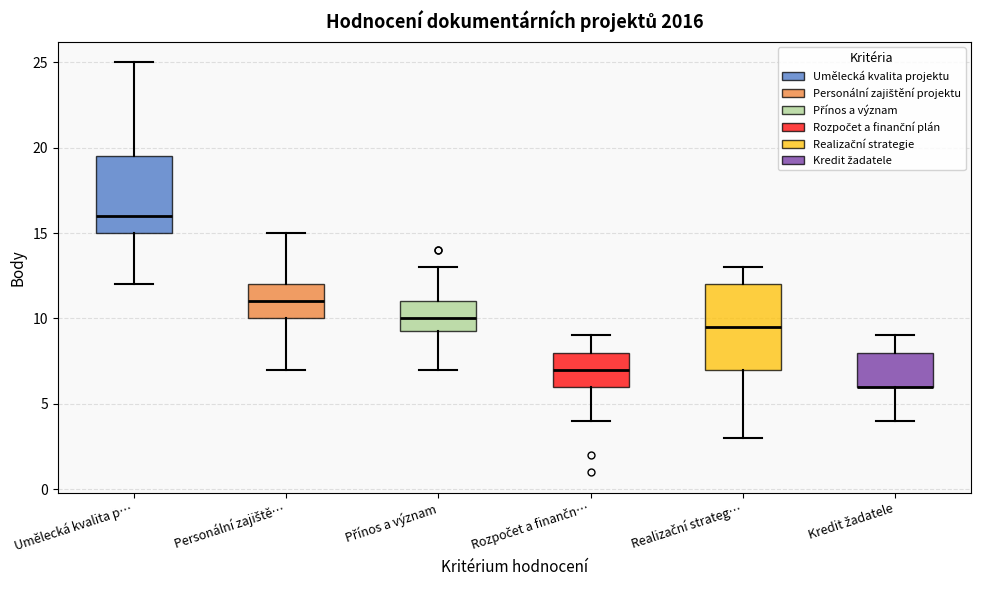

Where does the upper whisker of the box for Kredit žadatele end on the y-axis? The values are not printed on the chart, so give them approximately, as read against the axis.

9.0